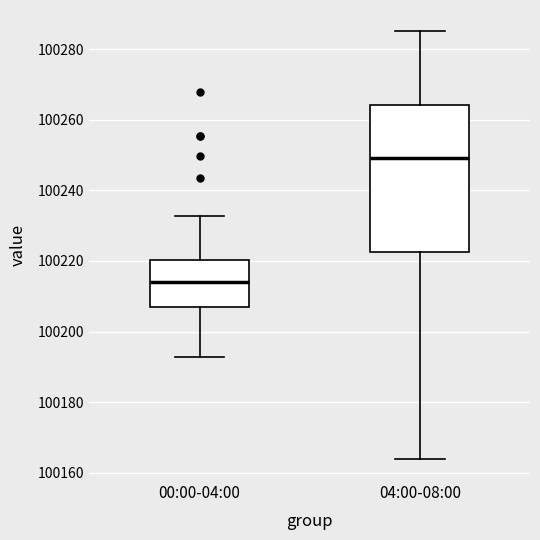

Reading left to right, transcribe this box plot: for each box, give where its median line is, the range the box spans, and where its two whiskers end, as read against the y-axis. The values are not printed on the chart, so give them approximately, as read against the axis.

00:00-04:00: median 100214, box 100206 to 100220, whiskers 100192 to 100232
04:00-08:00: median 100250, box 100222 to 100264, whiskers 100164 to 100286